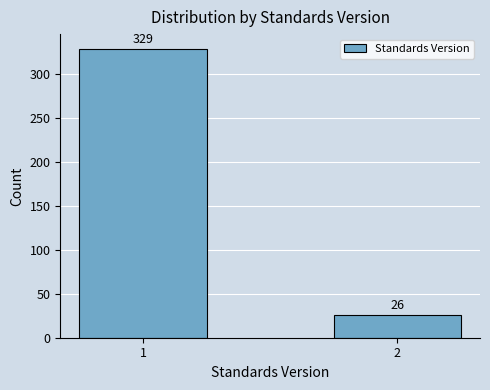

Reading right to left, extract all data points from this chart.

26	329